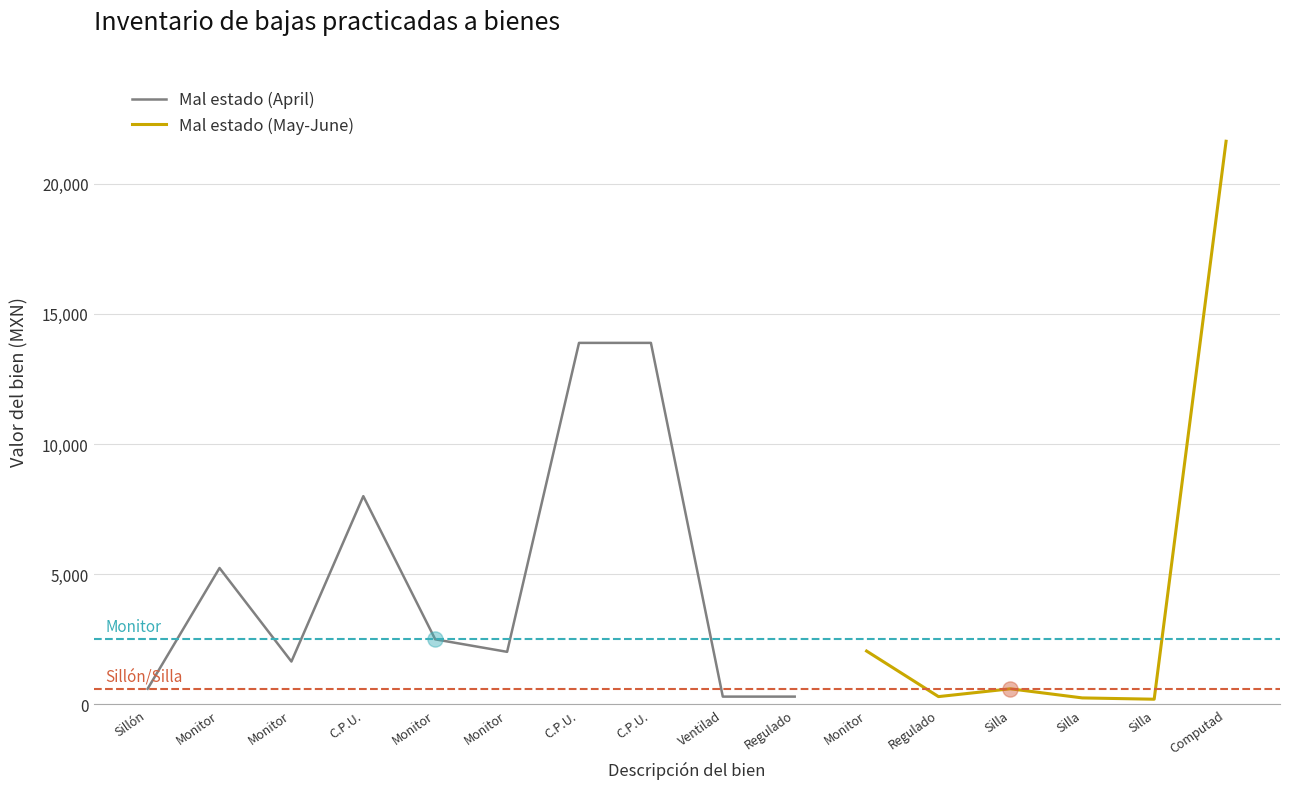

At how many categories does at least one series exceed 17775?

1